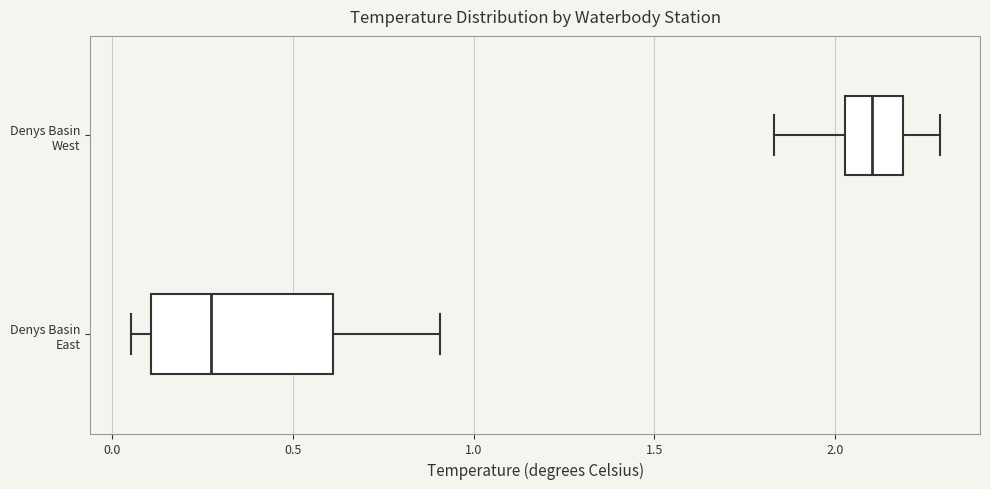

Which box has the furthest to the left median line?

Denys Basin East